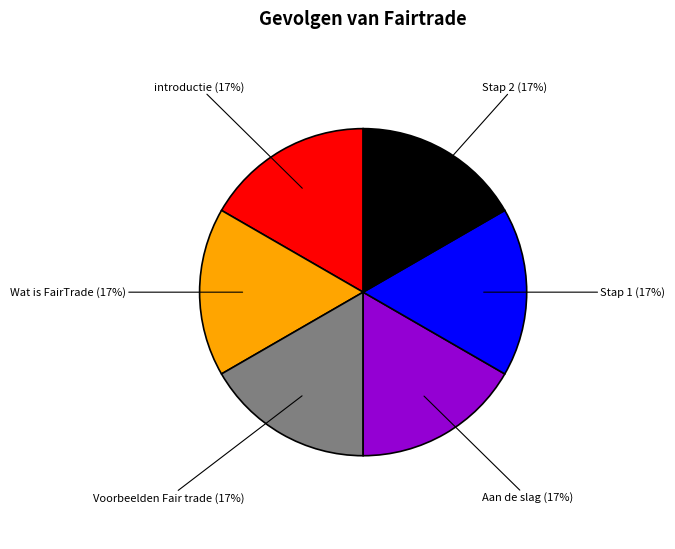

Is there any slice that represents more than half of the pie?

No